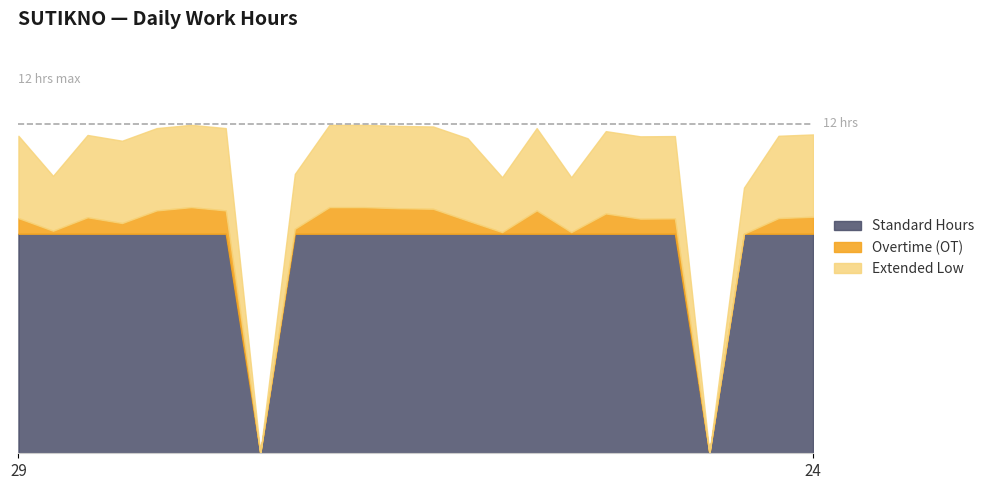

The value of Standard at 18 is 8.0. True or false?

True